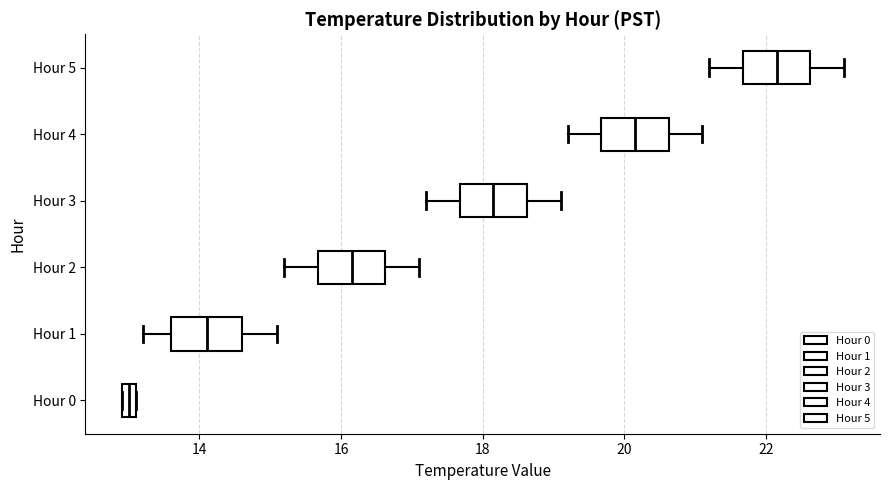

Which box's median line is the furthest to the right?

Hour 5